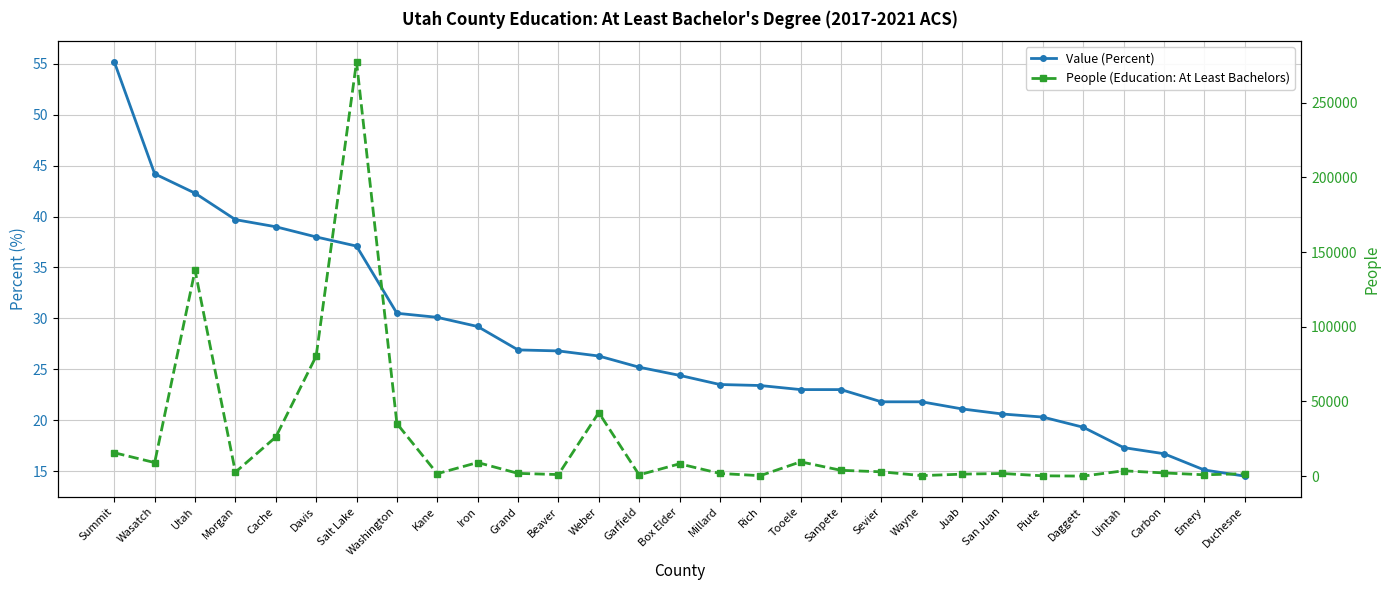

What is the difference between the highest and lowest values at Millard?

1815.5